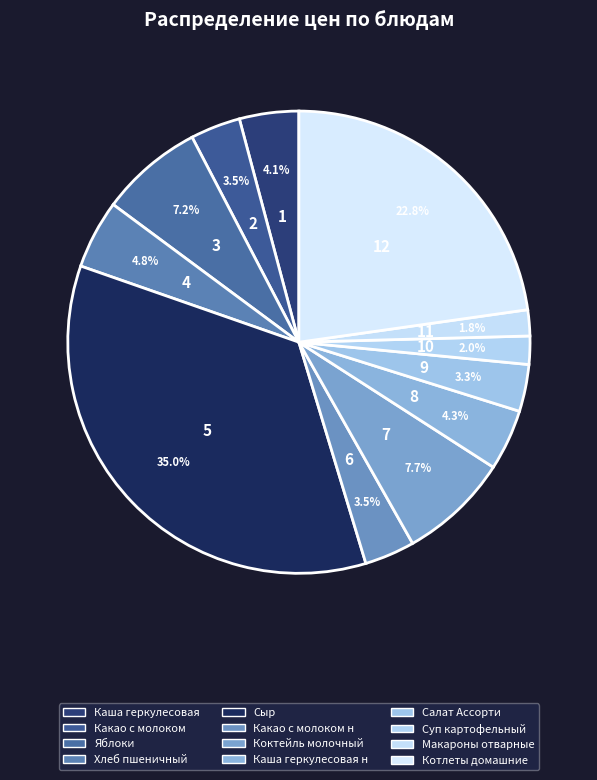

How many segments does this pie chart have?

12